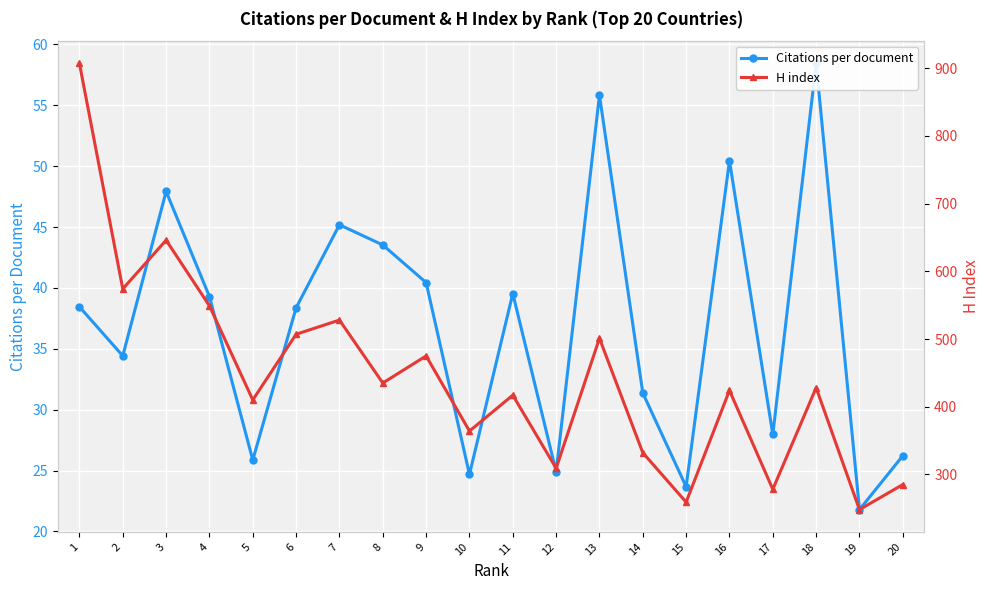

Between 11 and 17, which is larger?

11